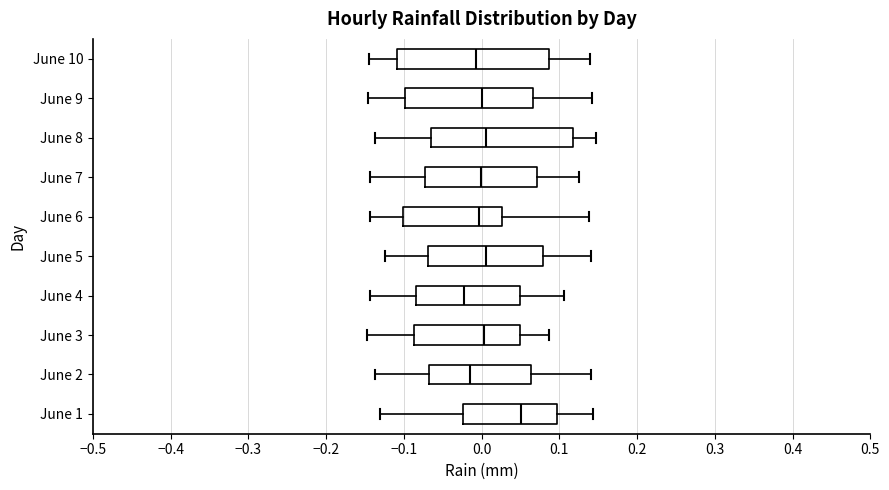

Reading bottom to top, transcribe this box plot: for each box, give where its median line is, the range the box spans, and where its two whiskers end, as read against the x-axis. The values are not printed on the chart, so give them approximately, as read against the axis.

June 1: median 0.05, box -0.02 to 0.10, whiskers -0.13 to 0.14
June 2: median -0.01, box -0.07 to 0.06, whiskers -0.14 to 0.14
June 3: median 0.00, box -0.09 to 0.05, whiskers -0.15 to 0.09
June 4: median -0.02, box -0.08 to 0.05, whiskers -0.14 to 0.11
June 5: median 0.01, box -0.07 to 0.08, whiskers -0.12 to 0.14
June 6: median 0.00, box -0.10 to 0.03, whiskers -0.14 to 0.14
June 7: median 0.00, box -0.07 to 0.07, whiskers -0.14 to 0.12
June 8: median 0.01, box -0.06 to 0.12, whiskers -0.14 to 0.15
June 9: median 0.00, box -0.10 to 0.07, whiskers -0.15 to 0.14
June 10: median -0.01, box -0.11 to 0.09, whiskers -0.14 to 0.14